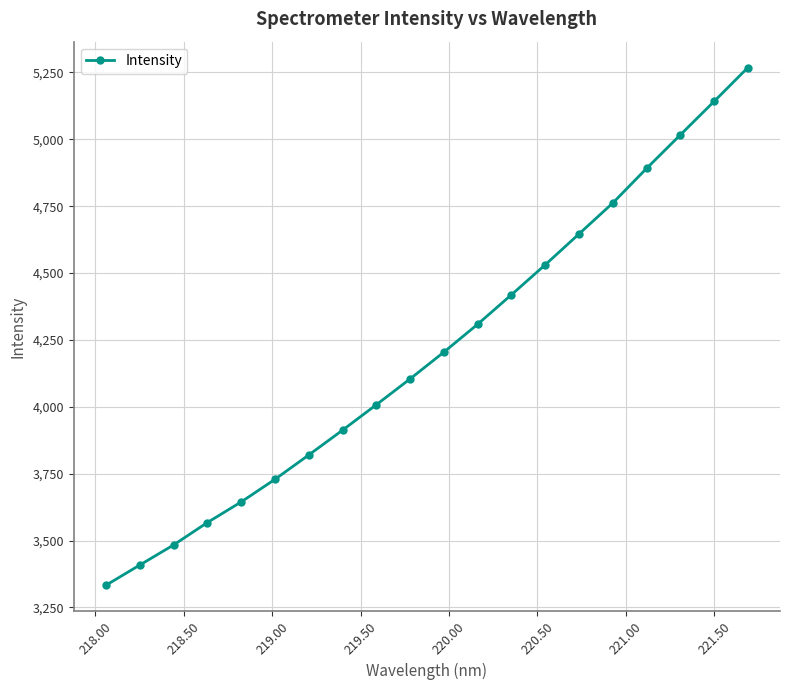

What is the value of the 3rd point from the left?

3483.5